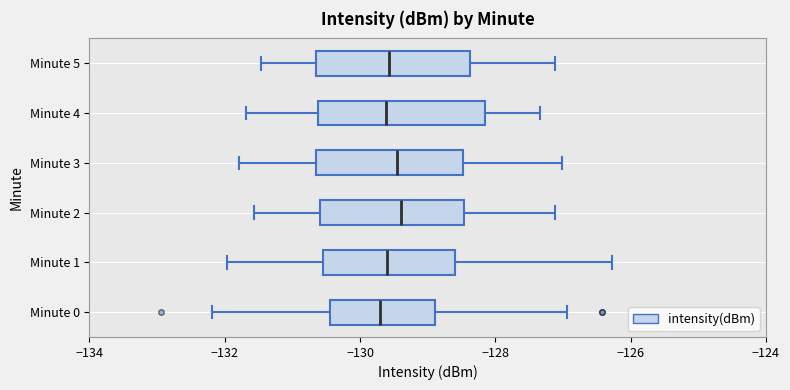

Reading bottom to top, read every box against the x-axis: the position of its median line, the range the box covers, and the ends of its whiskers. The values are not printed on the chart, so give them approximately, as read against the axis.

Minute 0: median -129.8, box -130.4 to -128.8, whiskers -132.2 to -127.0
Minute 1: median -129.6, box -130.6 to -128.6, whiskers -132.0 to -126.2
Minute 2: median -129.4, box -130.6 to -128.4, whiskers -131.6 to -127.2
Minute 3: median -129.4, box -130.6 to -128.4, whiskers -131.8 to -127.0
Minute 4: median -129.6, box -130.6 to -128.2, whiskers -131.6 to -127.4
Minute 5: median -129.6, box -130.6 to -128.4, whiskers -131.4 to -127.2